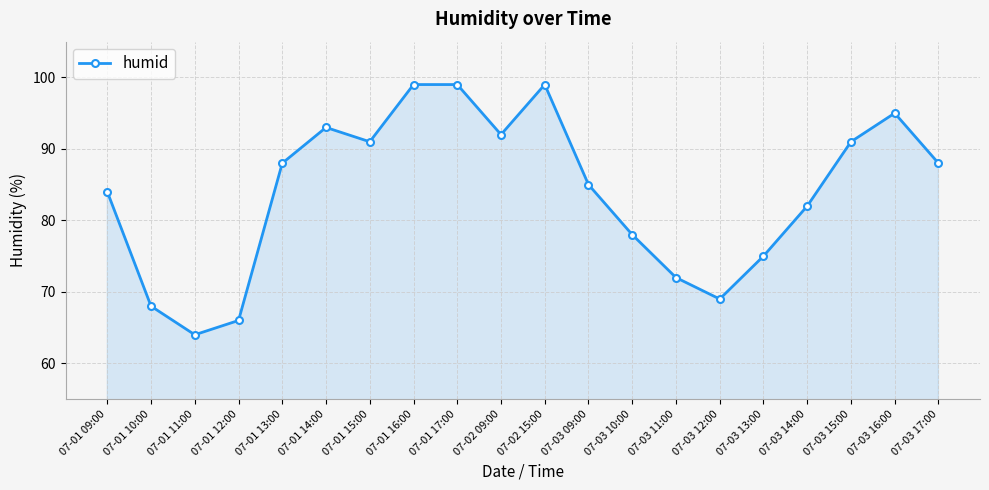

The chart shows a value of 160 at 07-01 16:00. True or false?

False